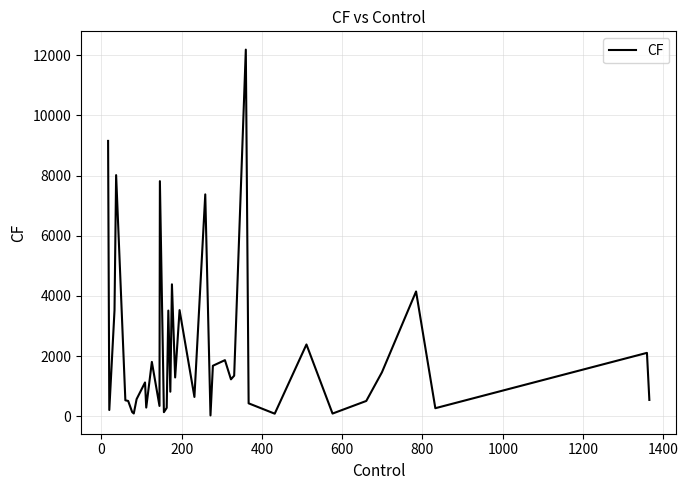

What is the greatest value displayed?

12181